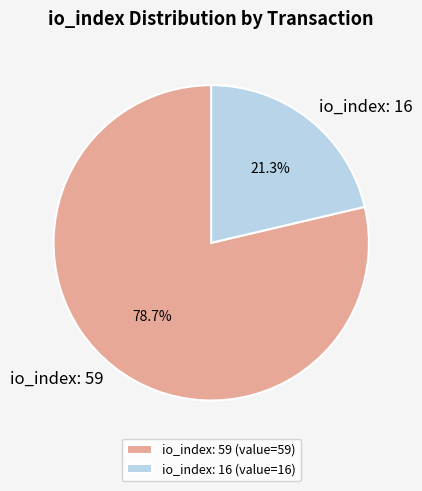

Count the number of slices in the pie.

2